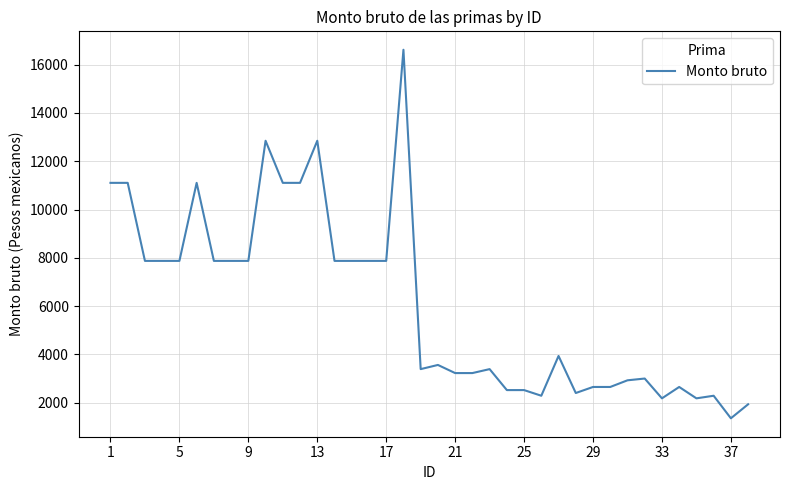

What is the greatest value displayed?

16619.5